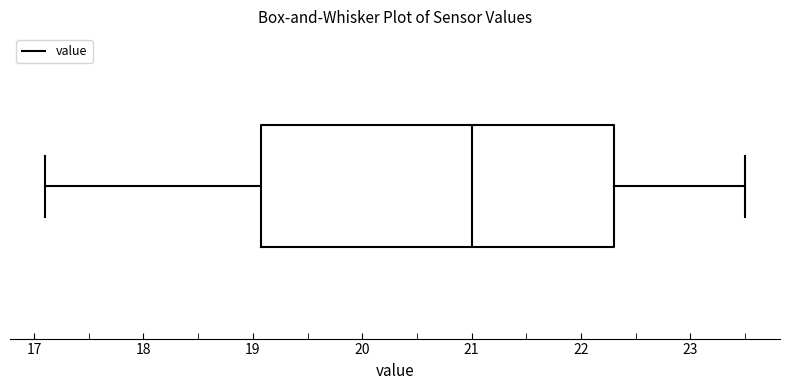

Transcribe this box plot: give where the median line is, the range the box spans, and where the two whiskers end, as read against the x-axis. The values are not printed on the chart, so give them approximately, as read against the axis.

median 21.0, box 19.1 to 22.3, whiskers 17.1 to 23.5